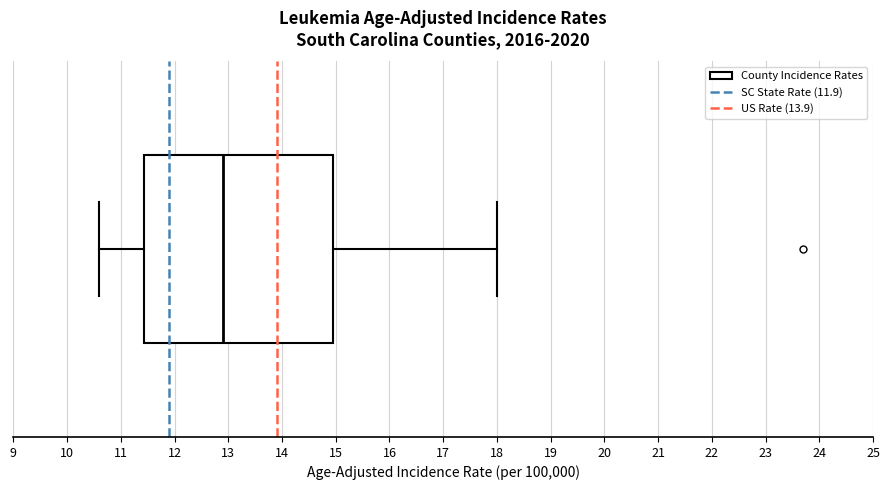

Transcribe this box plot: give where the median line is, the range the box spans, and where the two whiskers end, as read against the x-axis. The values are not printed on the chart, so give them approximately, as read against the axis.

median 12.9, box 11.4 to 15.0, whiskers 10.6 to 18.0